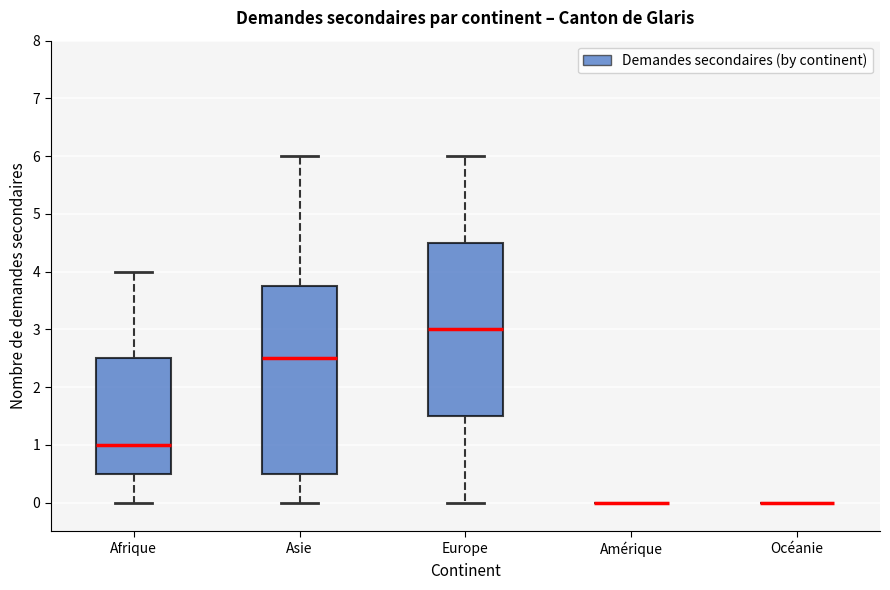

Reading left to right, read every box against the y-axis: the position of its median line, the range the box covers, and the ends of its whiskers. The values are not printed on the chart, so give them approximately, as read against the axis.

Afrique: median 1.0, box 0.5 to 2.5, whiskers 0.0 to 4.0
Asie: median 2.5, box 0.5 to 3.8, whiskers 0.0 to 6.0
Europe: median 3.0, box 1.5 to 4.5, whiskers 0.0 to 6.0
Amérique: box collapsed to a line at 0.0, whiskers 0.0 to 0.0
Océanie: box collapsed to a line at 0.0, whiskers 0.0 to 0.0